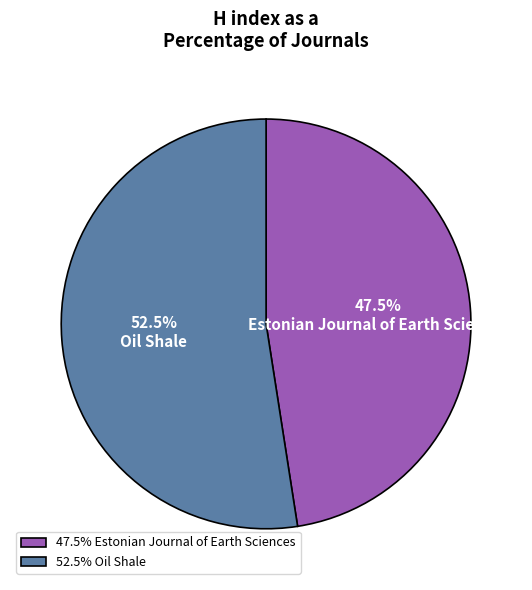

To the nearest percent, what is the combined percentage of Oil Shale and Estonian Journal of Earth Sciences?

100%